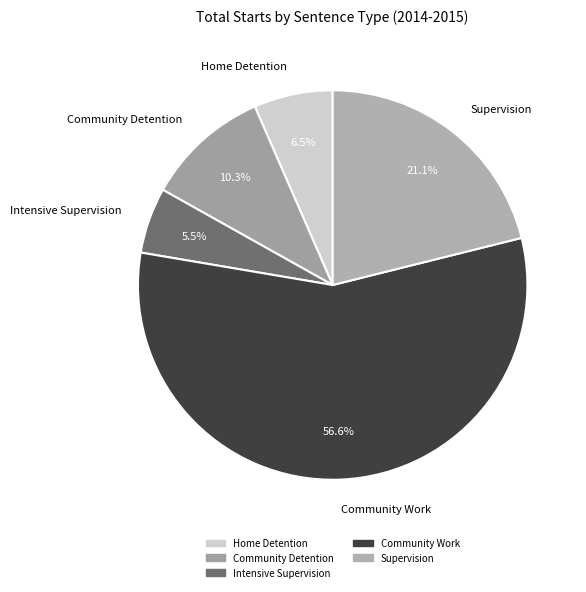

Is the sum of Home Detention and Community Work greater than half?

Yes